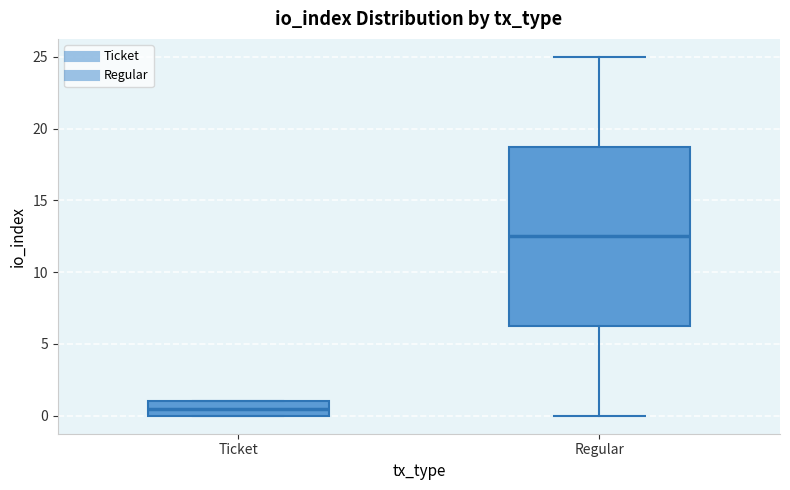

Reading left to right, read every box against the y-axis: the position of its median line, the range the box covers, and the ends of its whiskers. The values are not printed on the chart, so give them approximately, as read against the axis.

Ticket: median 0.5, box 0.0 to 1.0, whiskers 0.0 to 1.0
Regular: median 12.5, box 6.5 to 19.0, whiskers 0.0 to 25.0